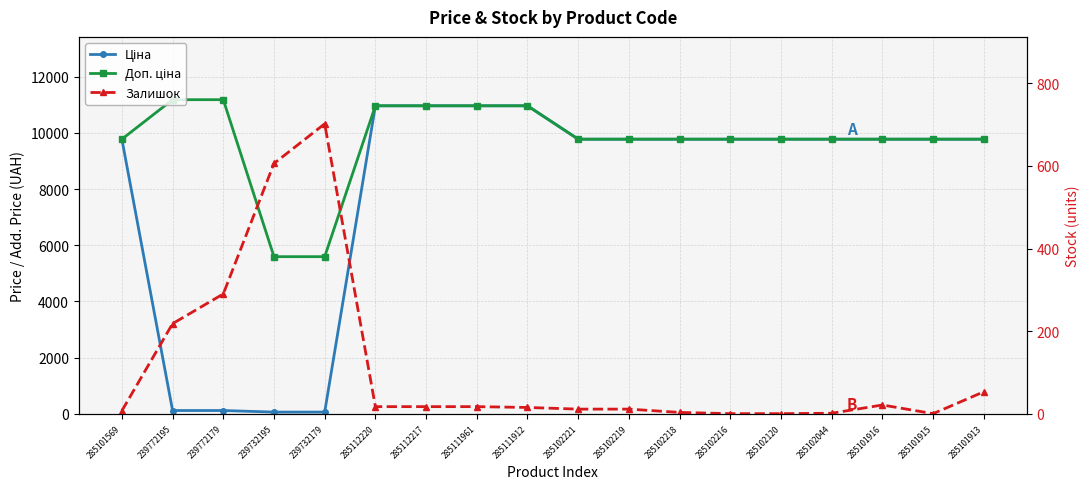

What is the greatest value displayed?

11182.0